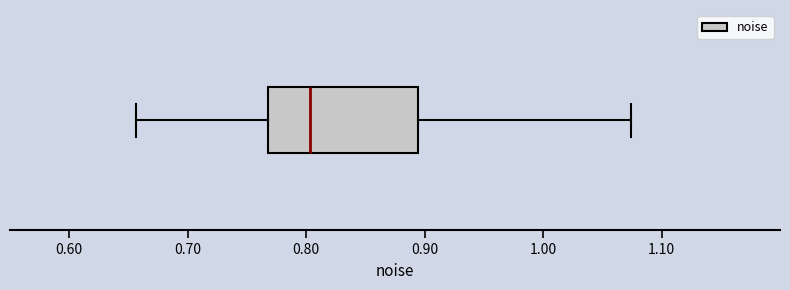

Read this box plot against the x-axis: the position of the median line, the range covered by the box, and the ends of both whiskers. The values are not printed on the chart, so give them approximately, as read against the axis.

median 0.80, box 0.77 to 0.89, whiskers 0.66 to 1.07